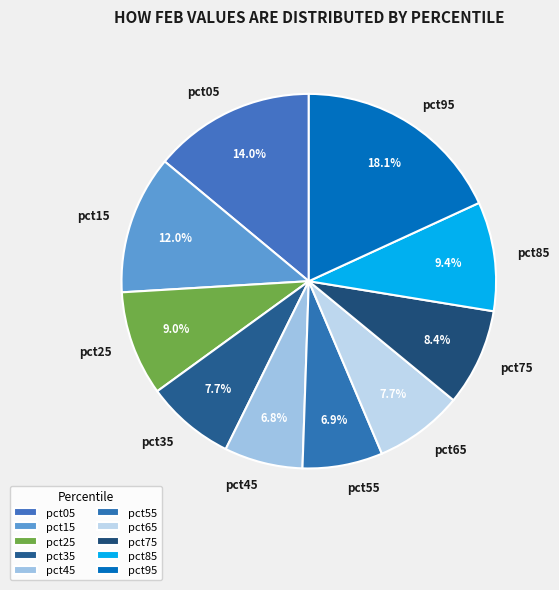

Is there a majority slice in this chart?

No